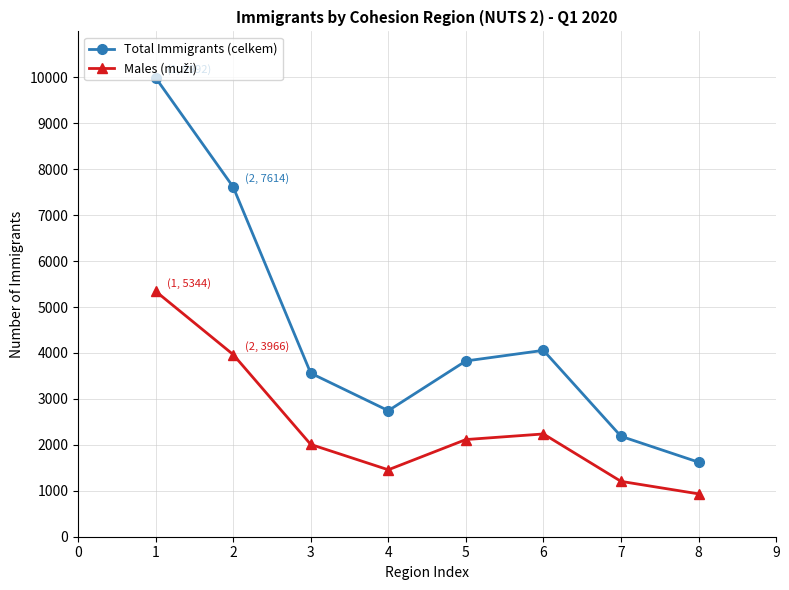

What is the sum of all Total Immigrants (celkem) values?

35602